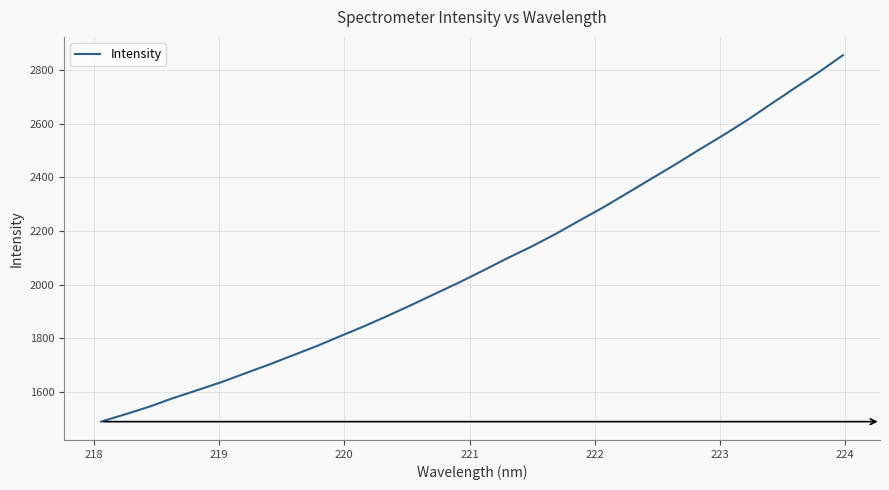

What is the greatest value displayed?

2855.2